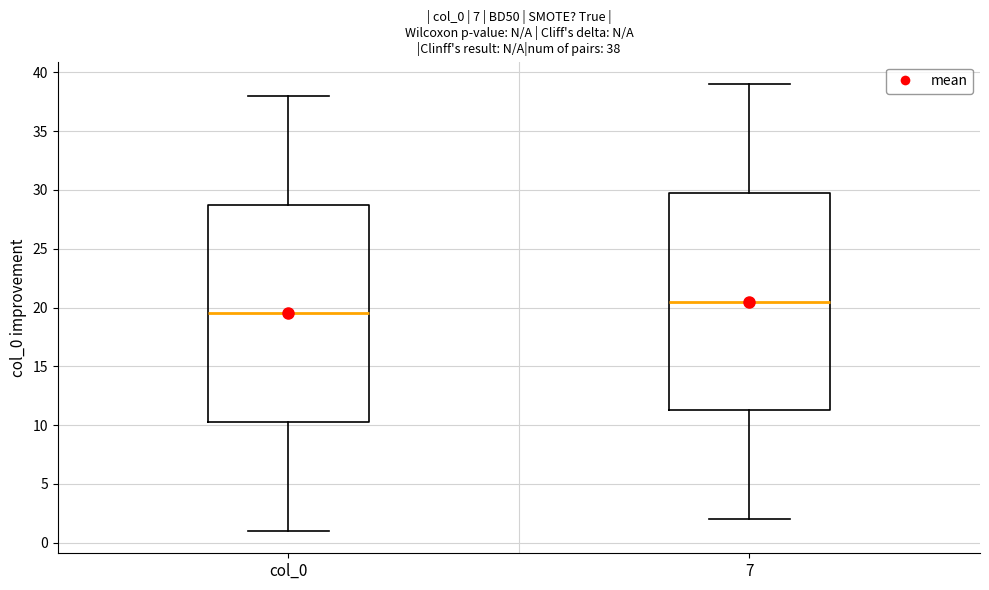

Which box has the highest median line?

7